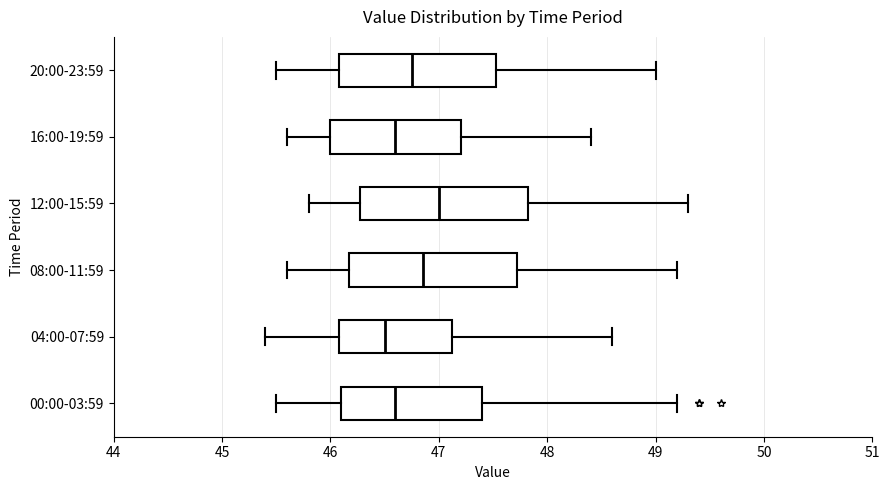

Which box's median line is the furthest to the left?

04:00-07:59